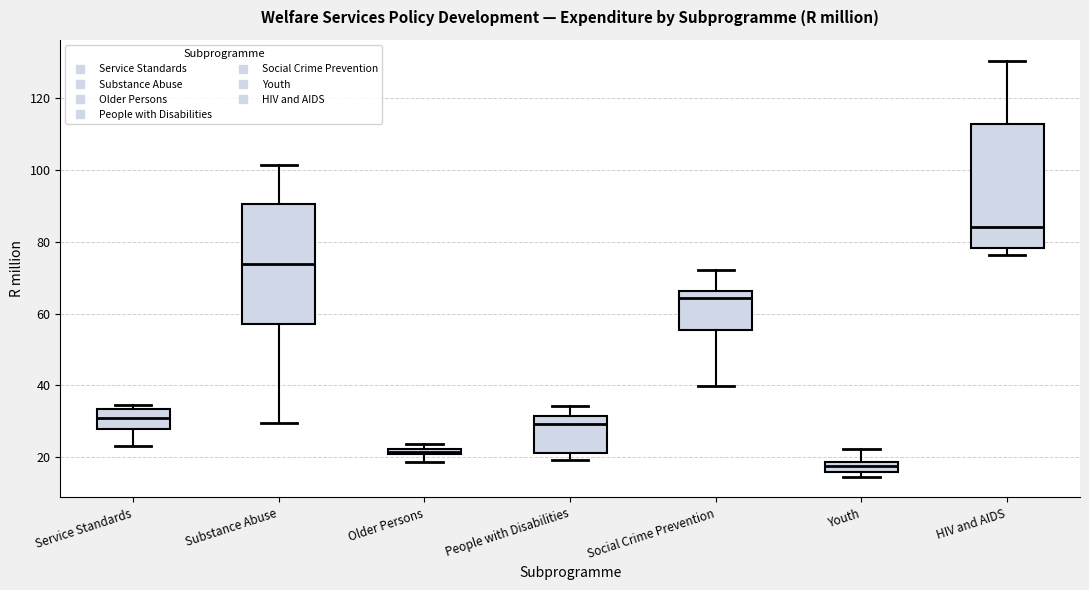

Where is the lower edge of the box for People with Disabilities on the y-axis? The values are not printed on the chart, so give them approximately, as read against the axis.

22